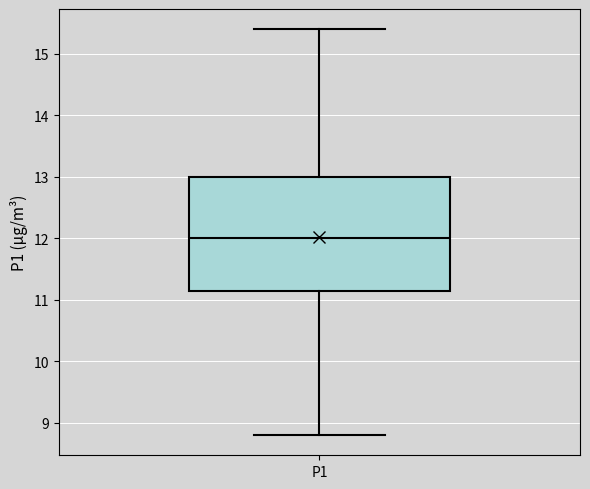

Transcribe this box plot: give where the median line is, the range the box spans, and where the two whiskers end, as read against the y-axis. The values are not printed on the chart, so give them approximately, as read against the axis.

median 12.0, box 11.2 to 13.0, whiskers 8.8 to 15.4